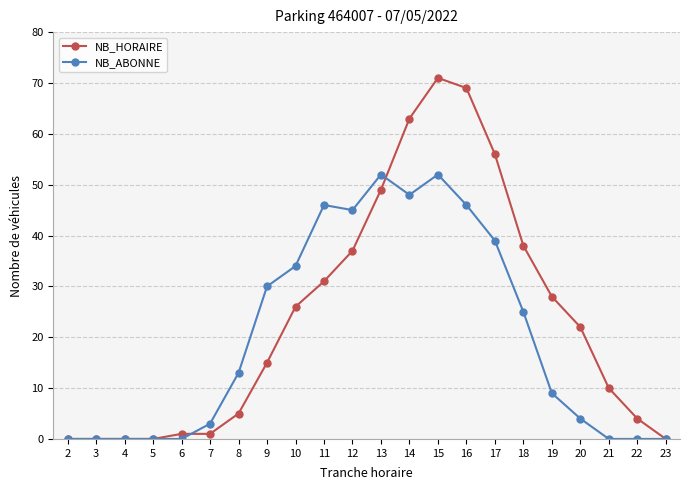

Count the number of data series in this chart.

2